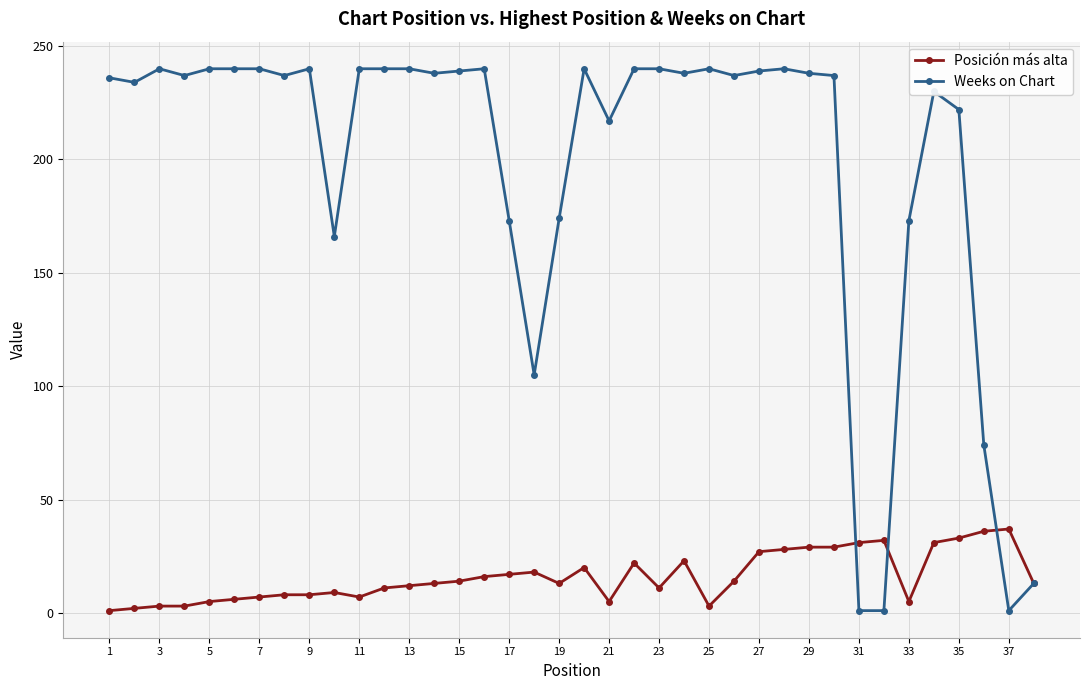

True or false: Posición más alta has more than 1 points higher than both neighbors.

True